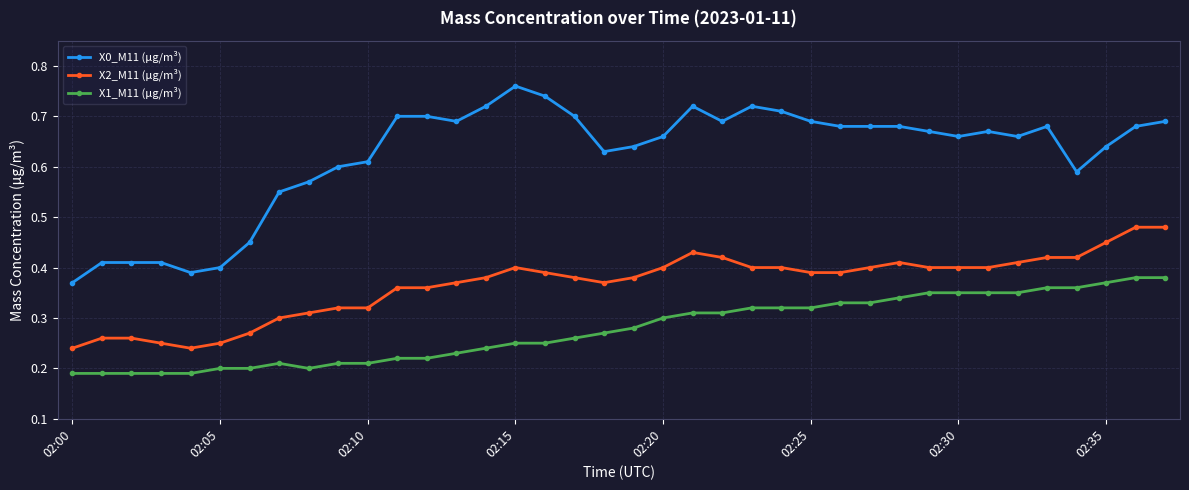

How many X2_M11 (μg/m³) values are between 0 and 1?

38